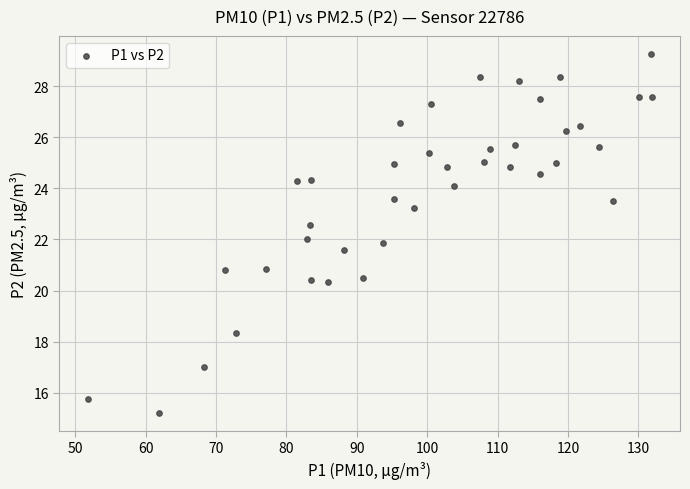

What is the range of Y values (max minus min)?

14.1